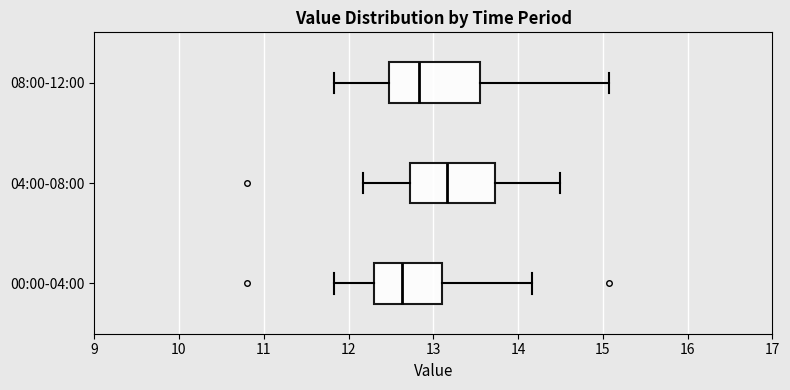

Where does the median line of the box for 04:00-08:00 sit on the x-axis? The values are not printed on the chart, so give them approximately, as read against the axis.

13.2